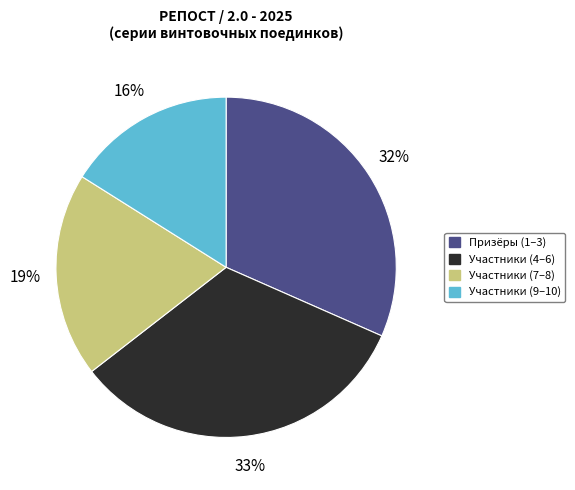

To the nearest percent, what is the difference between the largest and smallest slice percentages?

17%